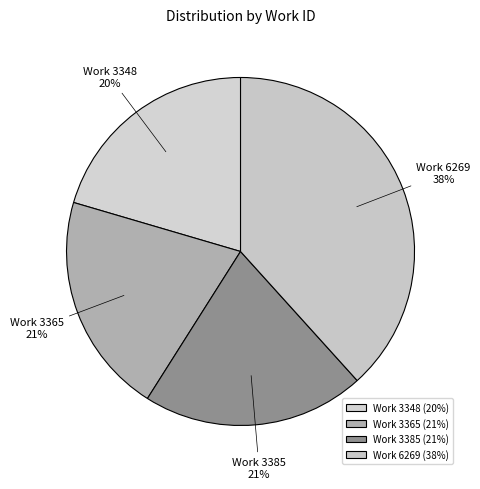

Is there any slice that represents more than half of the pie?

No